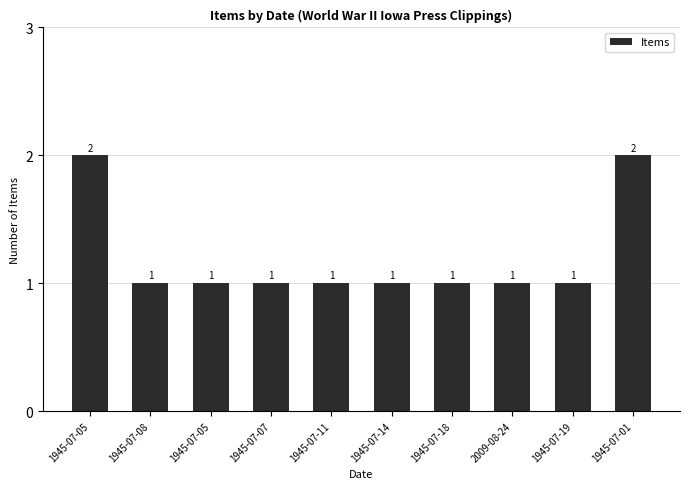

Which has a higher value, 1945-07-05 or 1945-07-14?

1945-07-05